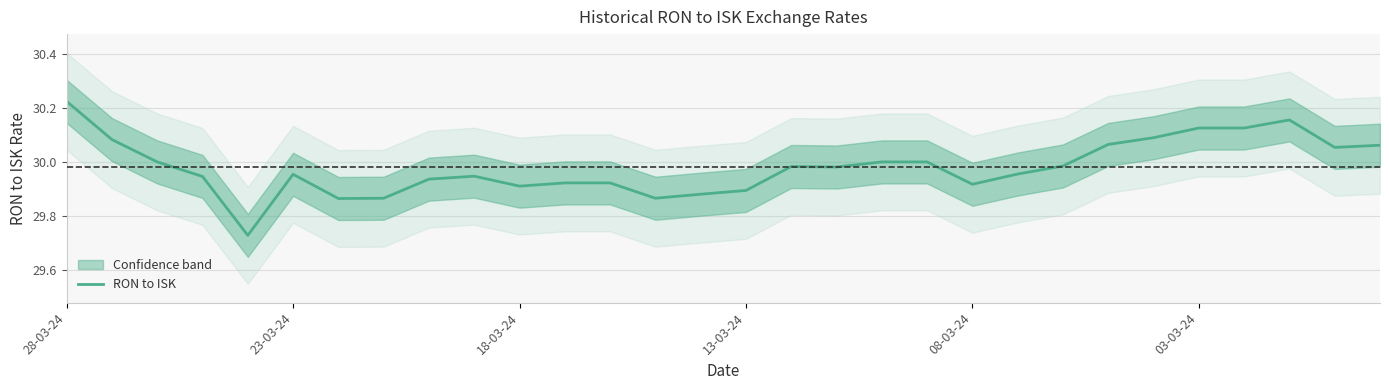

Reading right to left, what are all the values shown in this chart?

30.1	30.1	30.2	30.1	30.1	30.1	30.1	30.0	30.0	29.9	30.0	30.0	30.0	30.0	29.9	29.9	29.9	29.9	29.9	29.9	29.9	29.9	29.9	29.9	30.0	29.7	29.9	30.0	30.1	30.2